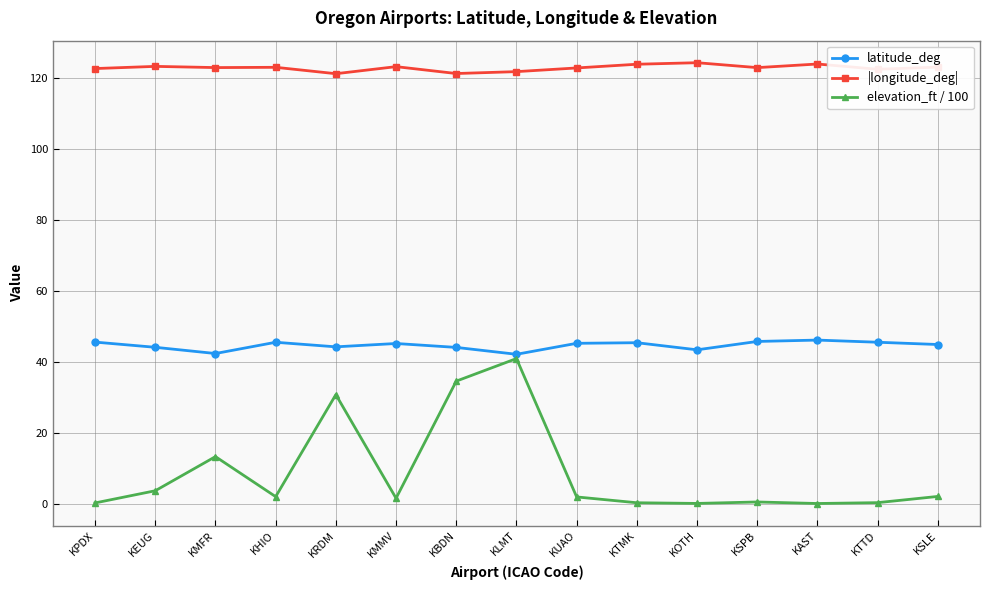

At how many categories does at least one series exceed 40?

15